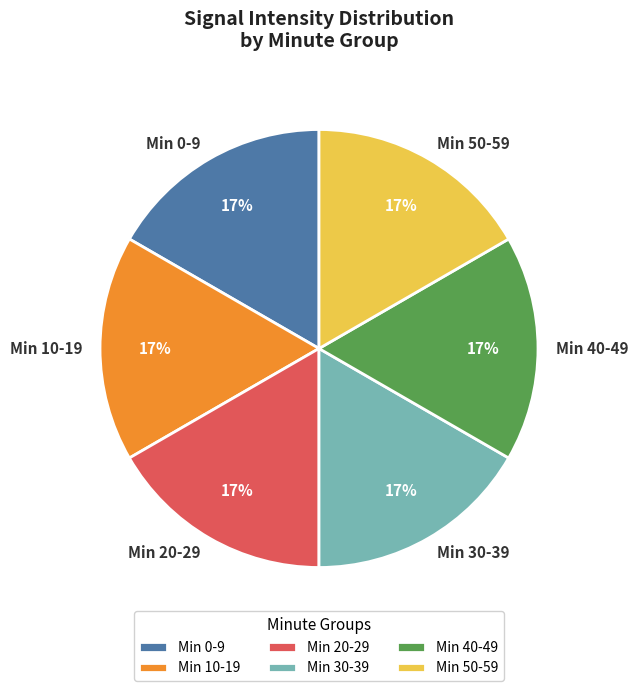

How many slices are in this pie chart?

6